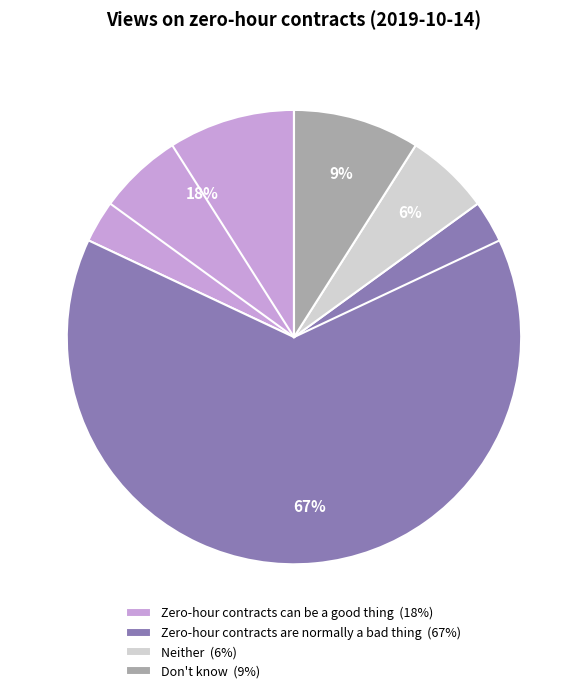

To the nearest percent, what is the combined percentage of Neither and Don't know?

15%